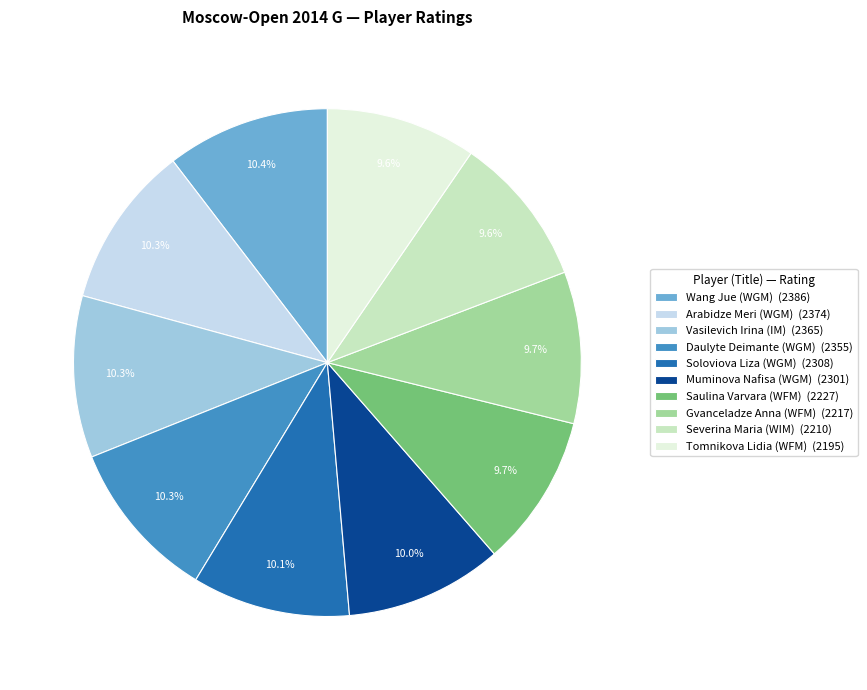

What percentage do Vasilevich Irina (IM) (2365) and Tomnikova Lidia (WFM) (2195) together represent?

19.9%